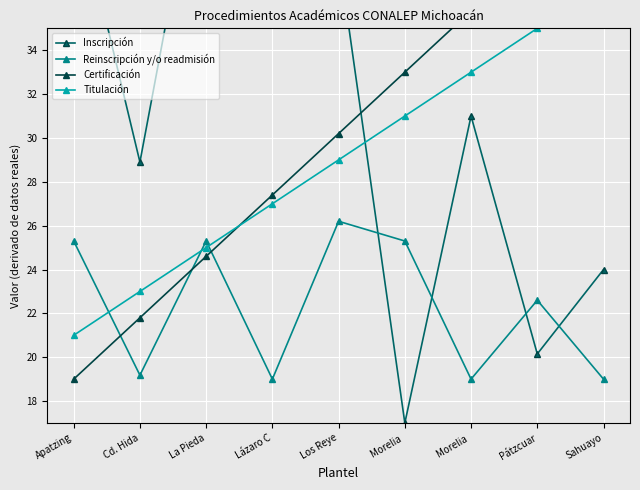

What is the difference between the second highest and minimum values in the Certificación series?

19.6